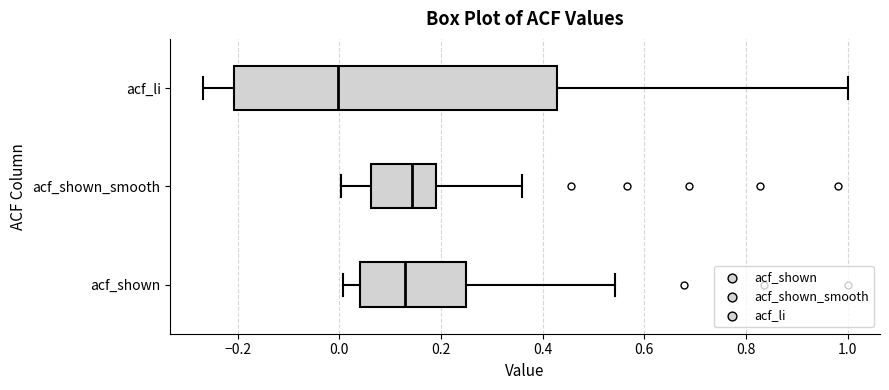

Comparing the boxes themselves (not the whiskers), which one is the widest?

acf_li